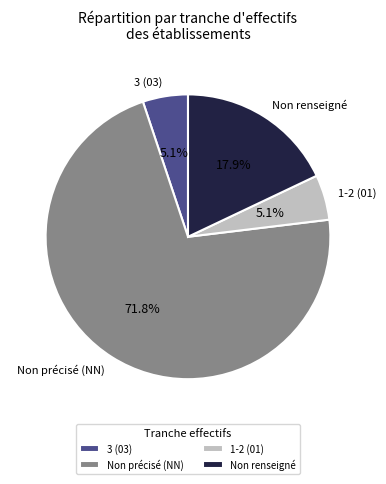

How many slices are in this pie chart?

4